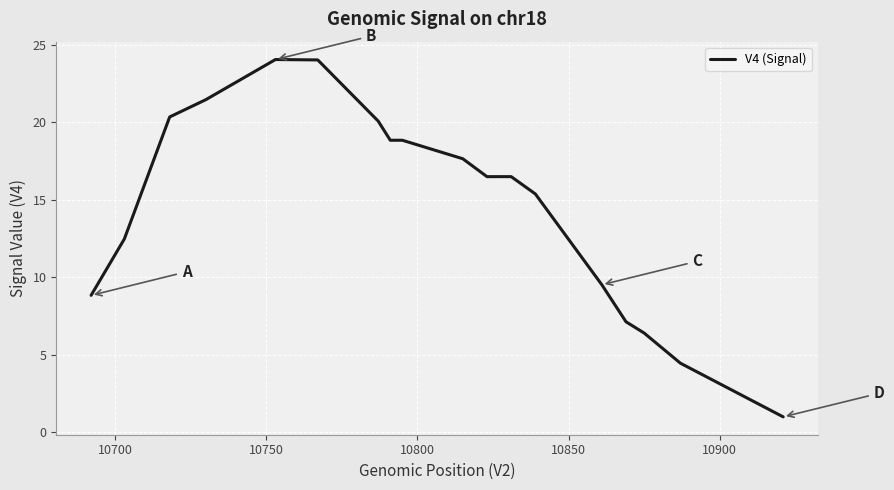

How many lines are shown in the chart?

1